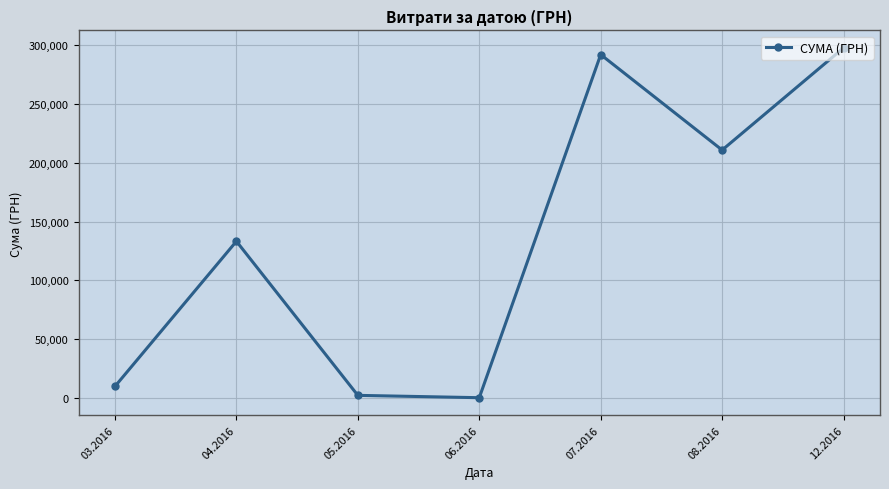

What is the value of the 6th point from the left?

210845.1